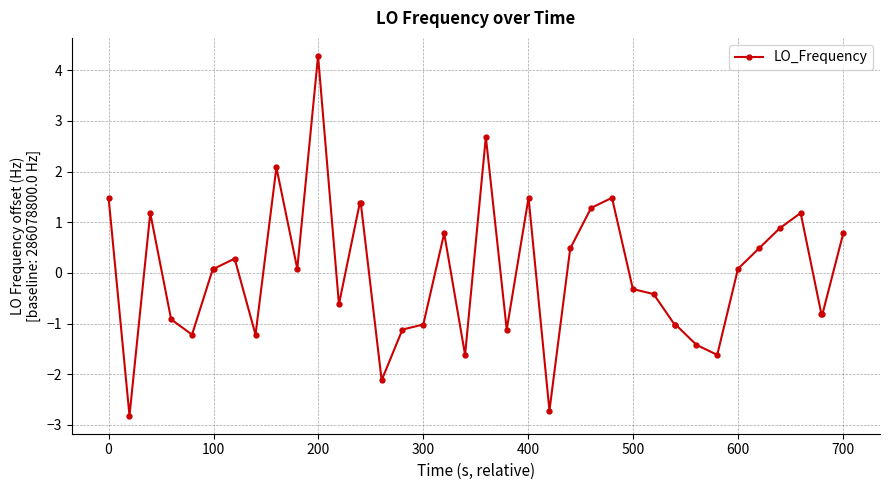

Reading left to right, extract all data points from this chart.

1.5	-2.8	1.2	-0.9	-1.2	0.1	0.1	0.3	-1.2	2.1	0.1	4.3	-0.6	1.4	1.4	-2.1	-1.1	-1.0	0.8	-1.6	2.7	-1.1	1.5	-2.7	0.5	1.3	1.5	-0.3	-0.4	-1.0	-1.0	-1.4	-1.6	0.1	0.5	0.9	1.2	-0.8	-0.8	0.8